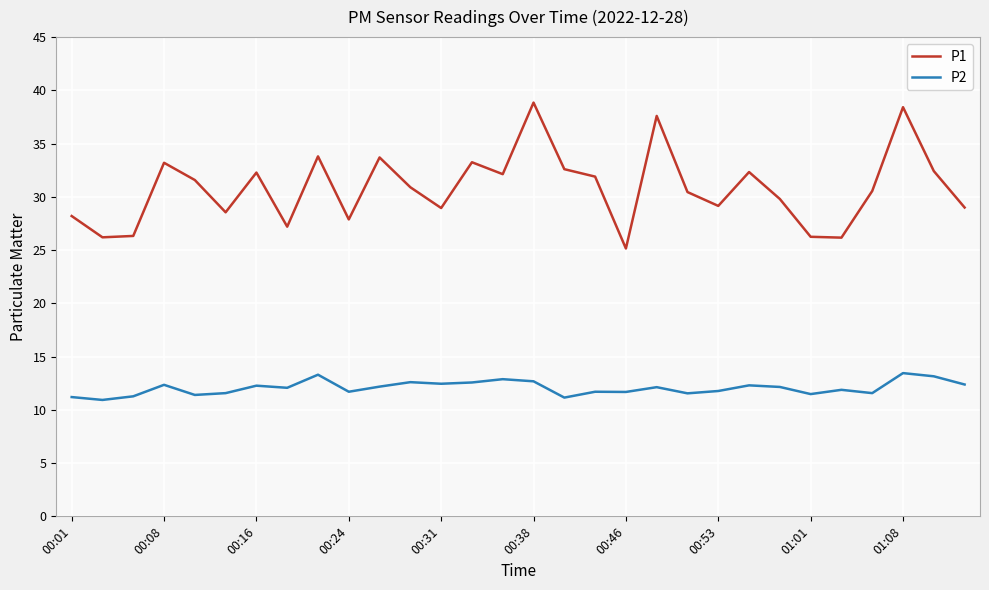

Which series has the largest range (max minus min)?

P1